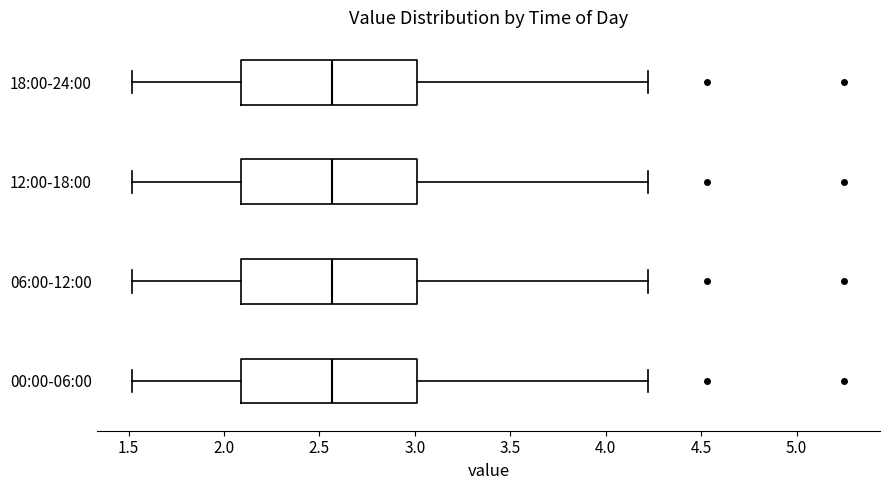

Where does the right whisker of the box for 00:00-06:00 end on the x-axis? The values are not printed on the chart, so give them approximately, as read against the axis.

4.20